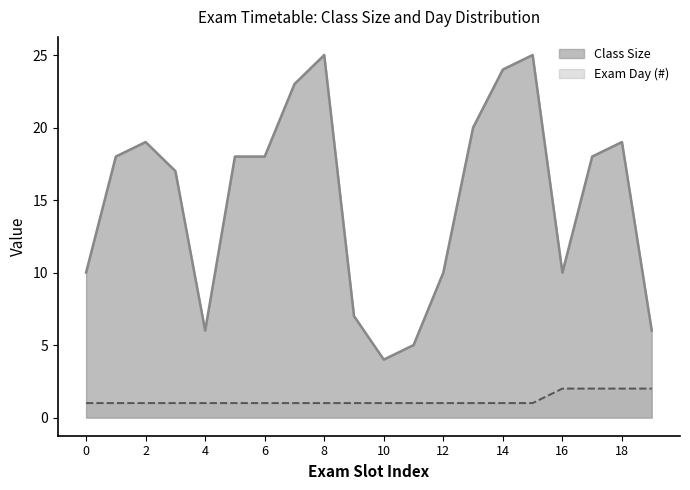

The Class Size series shows 25 at 2025-07-28. True or false?

True